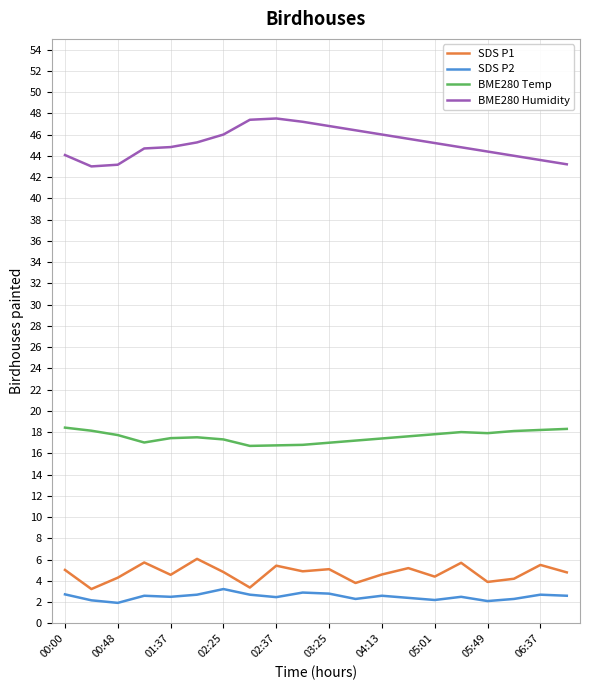

In SDS P1, how many points are higher than both neighbors (excluding endpoints)?

7